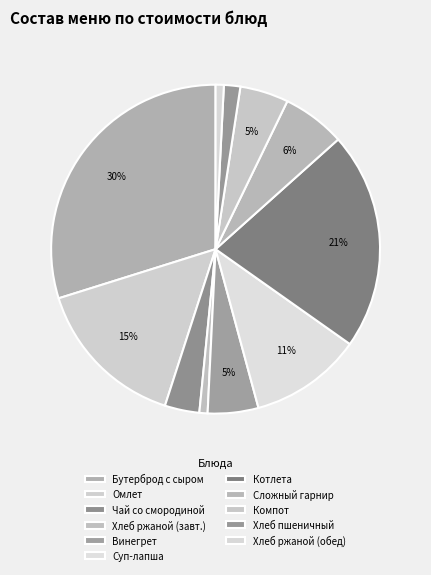

How many segments does this pie chart have?

11